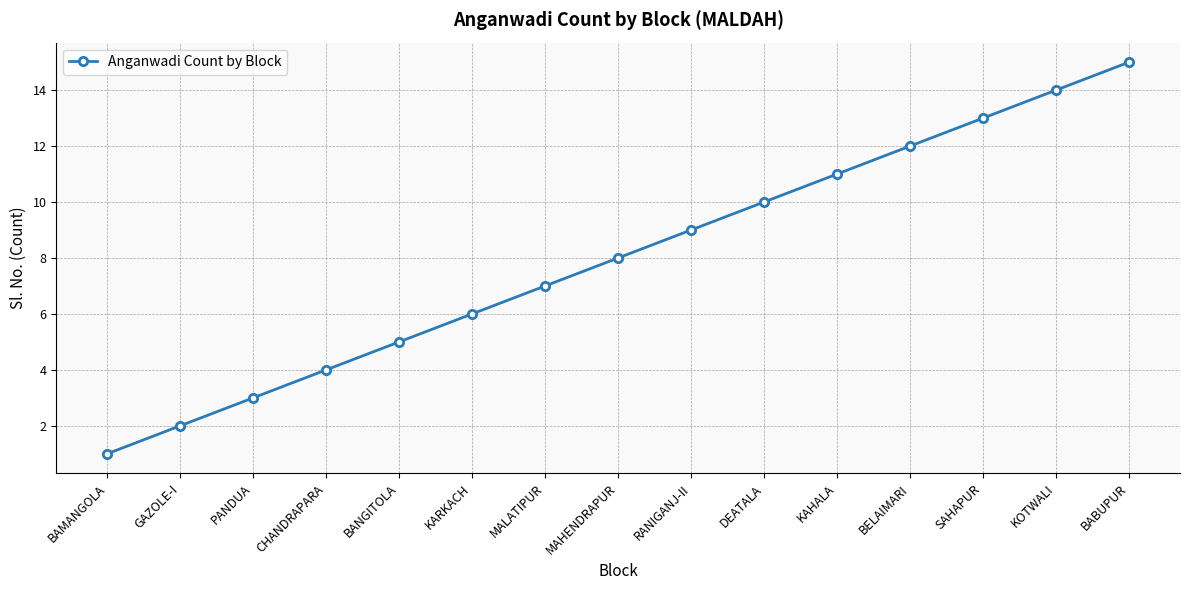

Which label corresponds to the largest value in the chart?

BABUPUR